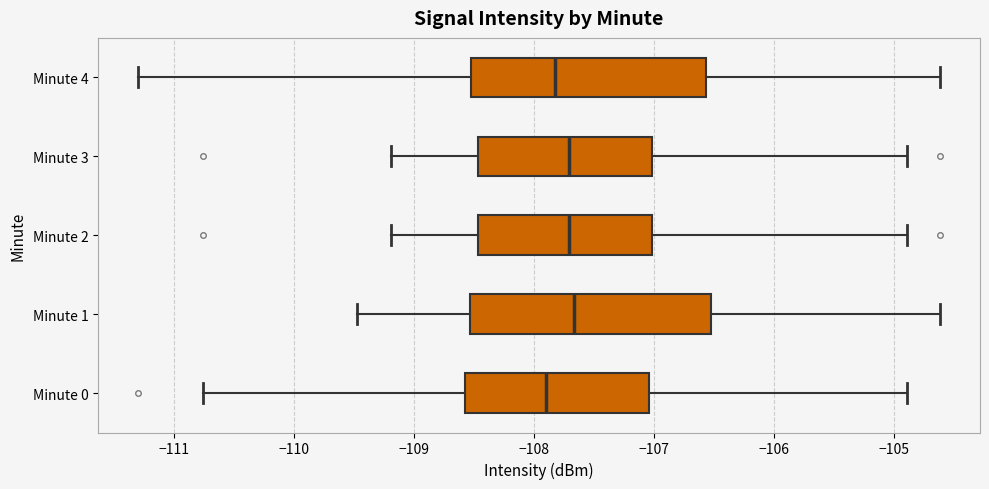

Reading bottom to top, transcribe this box plot: for each box, give where its median line is, the range the box spans, and where its two whiskers end, as read against the x-axis. The values are not printed on the chart, so give them approximately, as read against the axis.

Minute 0: median -107.9, box -108.6 to -107.0, whiskers -110.8 to -104.9
Minute 1: median -107.7, box -108.5 to -106.5, whiskers -109.5 to -104.6
Minute 2: median -107.7, box -108.5 to -107.0, whiskers -109.2 to -104.9
Minute 3: median -107.7, box -108.5 to -107.0, whiskers -109.2 to -104.9
Minute 4: median -107.8, box -108.5 to -106.6, whiskers -111.3 to -104.6